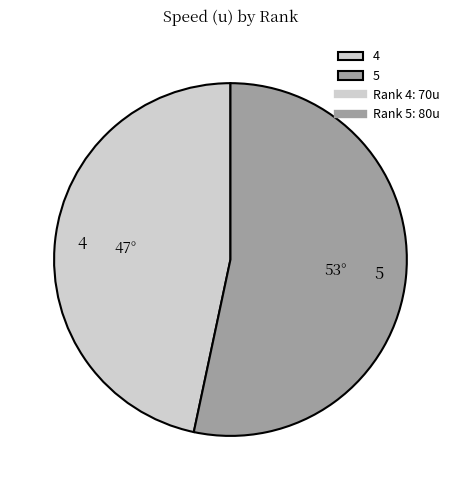

Rank the categories by value from lowest to highest.

4, 5